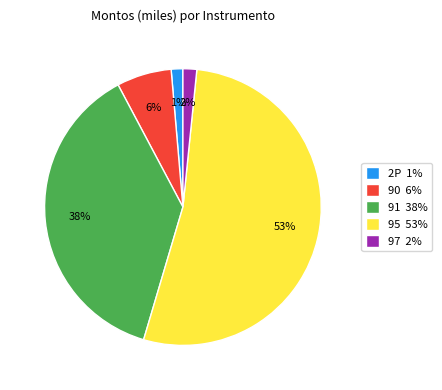

Is it true that 90 is 6% of the pie?

True